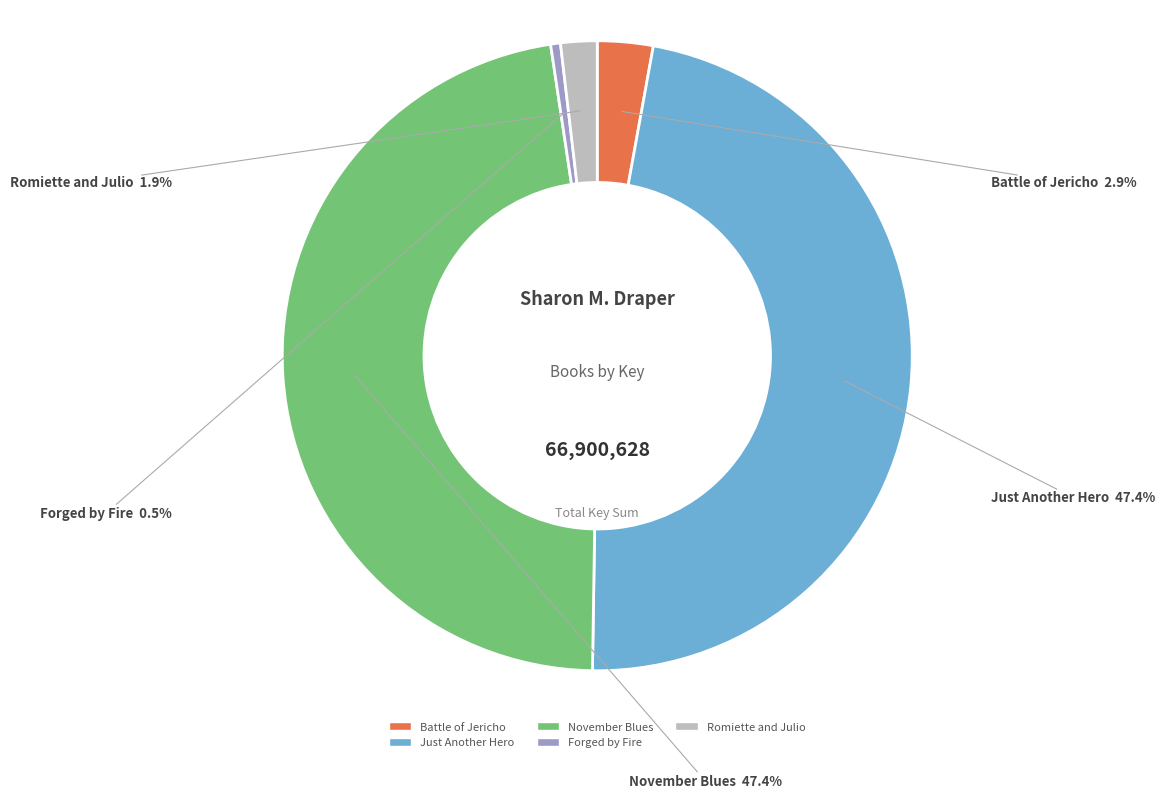

How much of the chart is everything except Just Another Hero?

52.6%